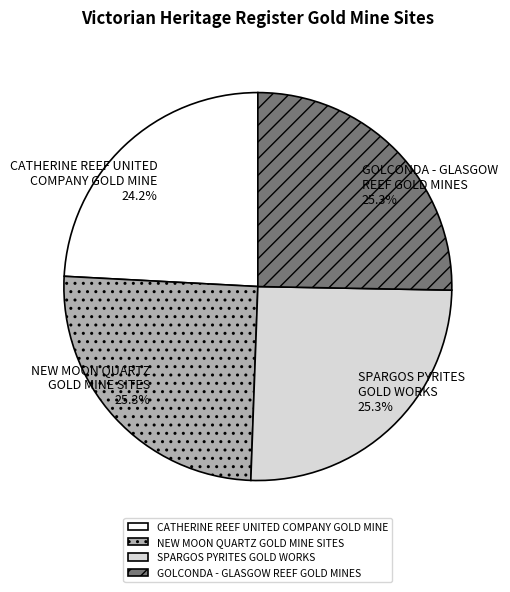

Between CATHERINE REEF UNITED COMPANY GOLD MINE and NEW MOON QUARTZ GOLD MINE SITES, which is larger?

NEW MOON QUARTZ GOLD MINE SITES